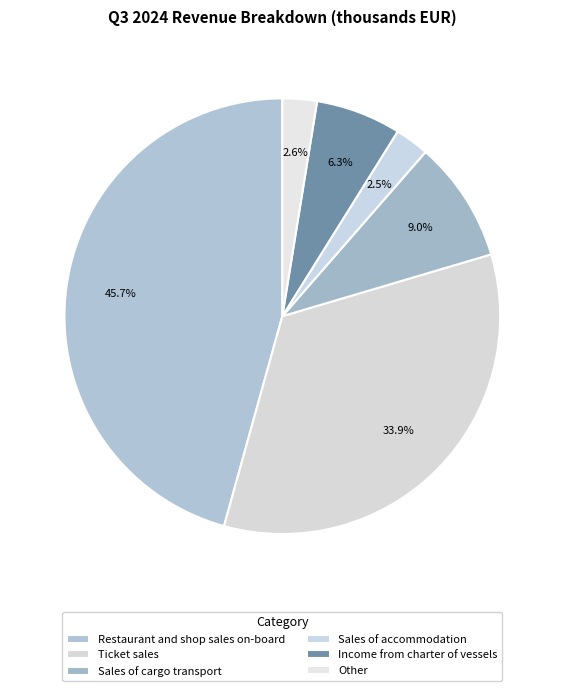

Count the number of slices in the pie.

6